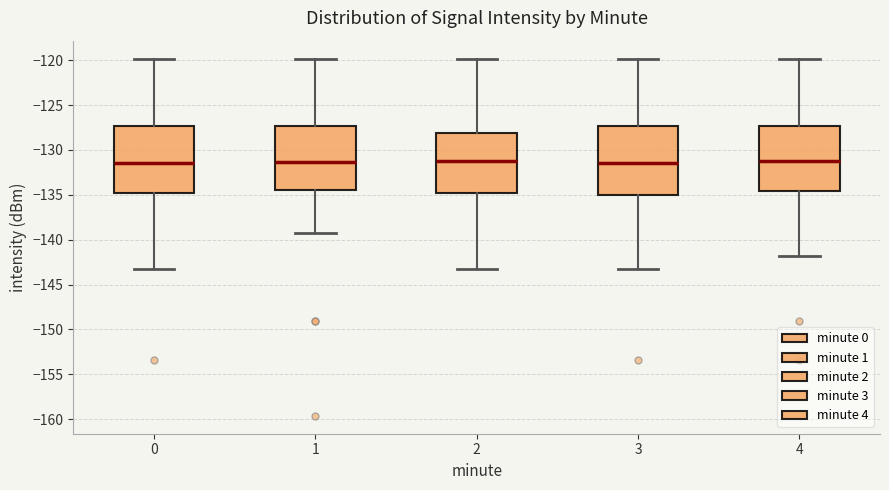

Where is the lower edge of the box at x = 2 on the y-axis? The values are not printed on the chart, so give them approximately, as read against the axis.

-135.0